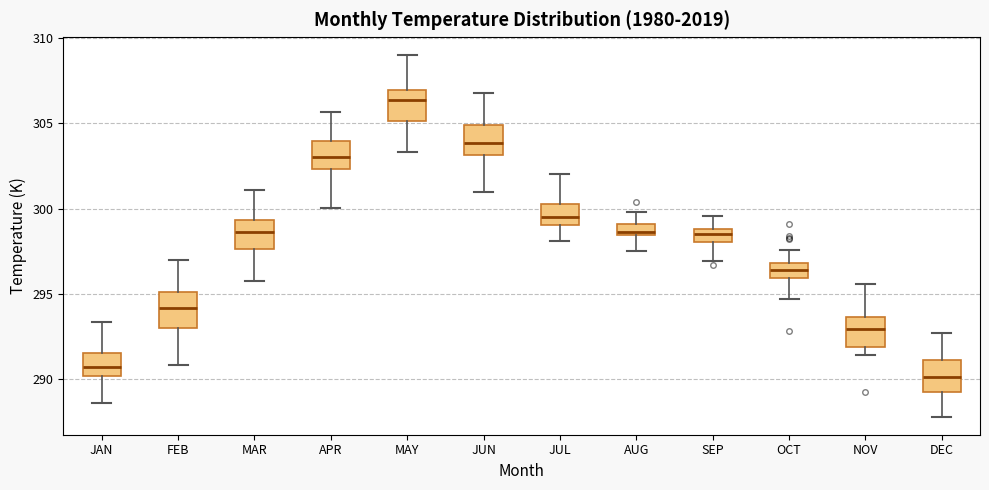

Where is the lower edge of the box for JUL on the y-axis? The values are not printed on the chart, so give them approximately, as read against the axis.

299.0